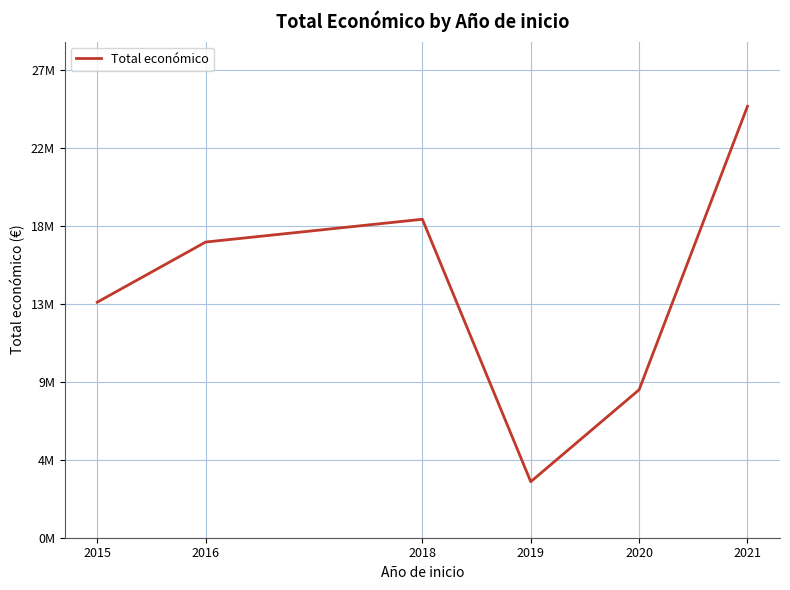

How many interior local peaks (higher than both neighbors) does the data have?

1